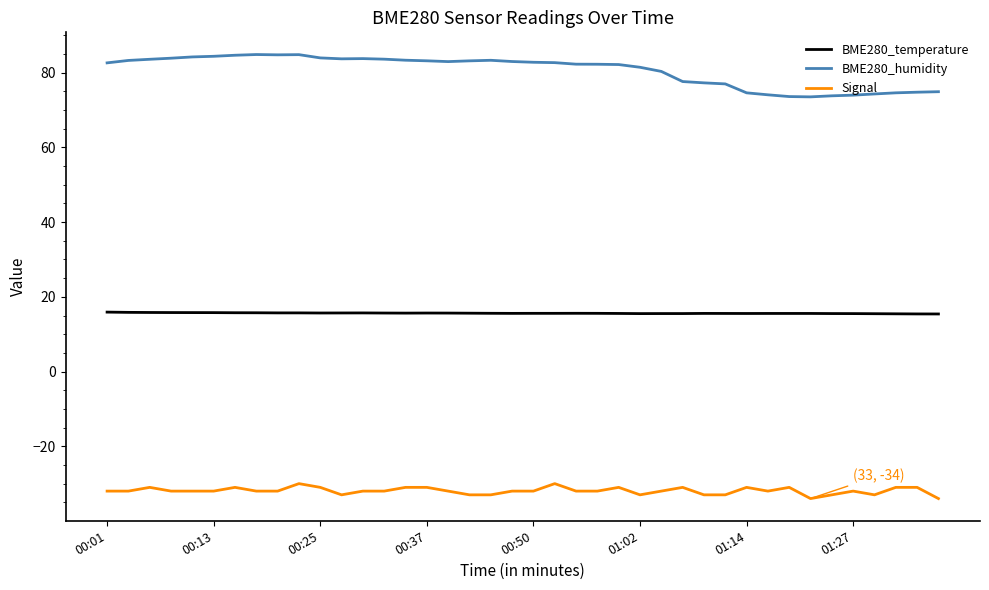

Which series has the widest spread of values?

BME280_humidity